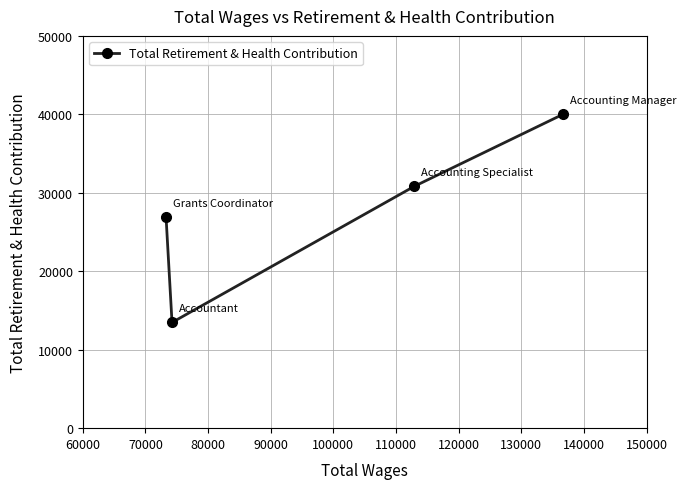

What is the greatest value displayed?

40033